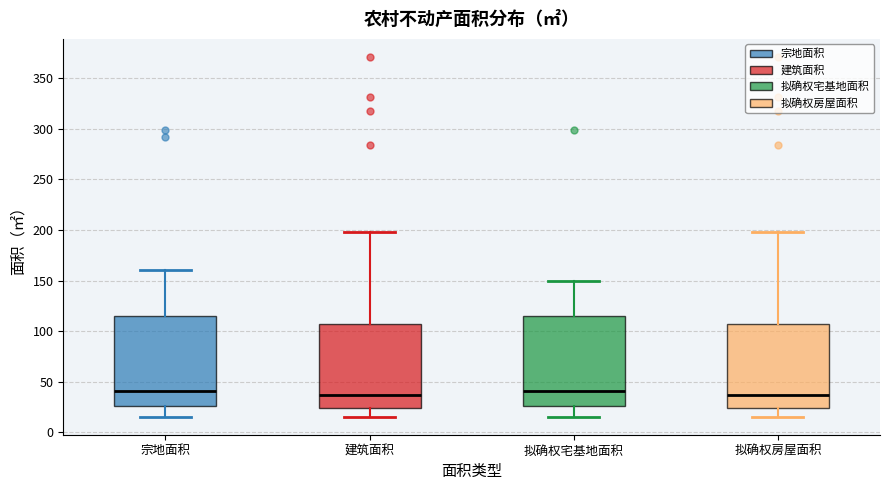

Reading left to right, transcribe this box plot: for each box, give where its median line is, the range the box spans, and where its two whiskers end, as read against the y-axis. The values are not printed on the chart, so give them approximately, as read against the axis.

宗地面积: median 40, box 25 to 115, whiskers 15 to 160
建筑面积: median 35, box 25 to 105, whiskers 15 to 200
拟确权宅基地面积: median 40, box 25 to 115, whiskers 15 to 150
拟确权房屋面积: median 35, box 25 to 105, whiskers 15 to 200